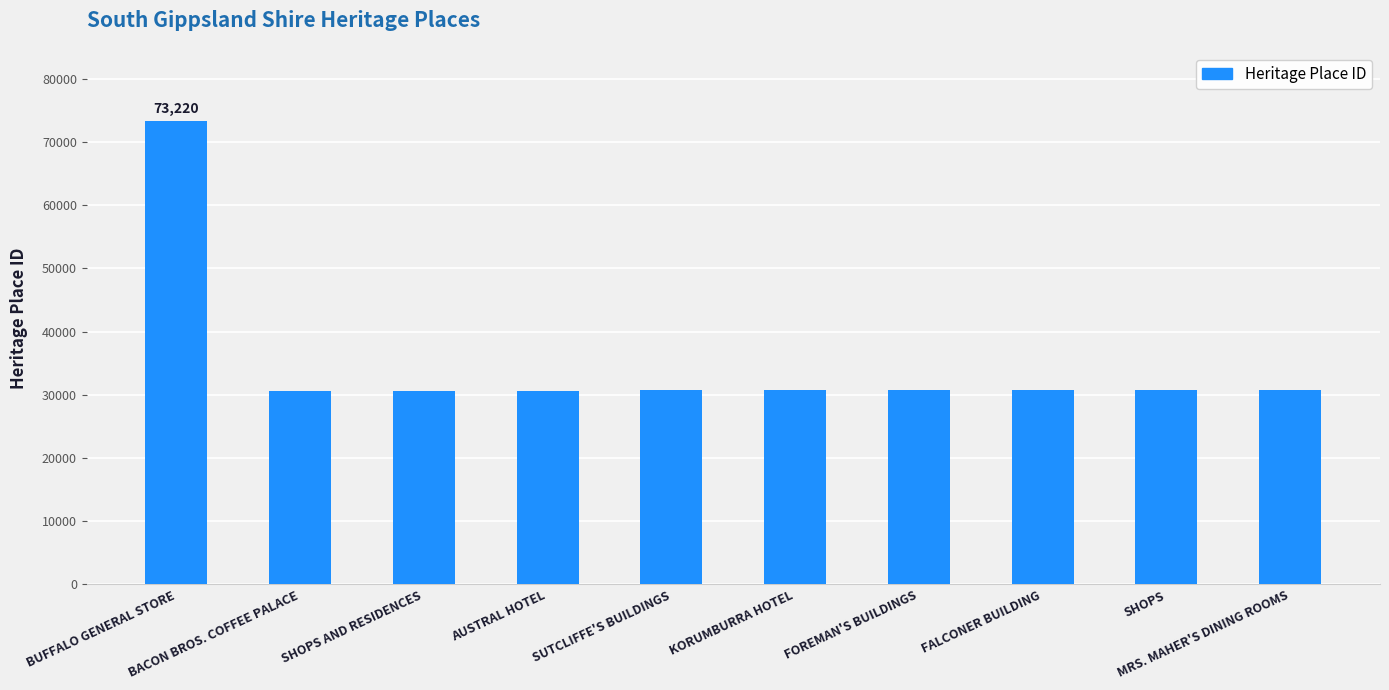

What is the greatest value displayed?

73220